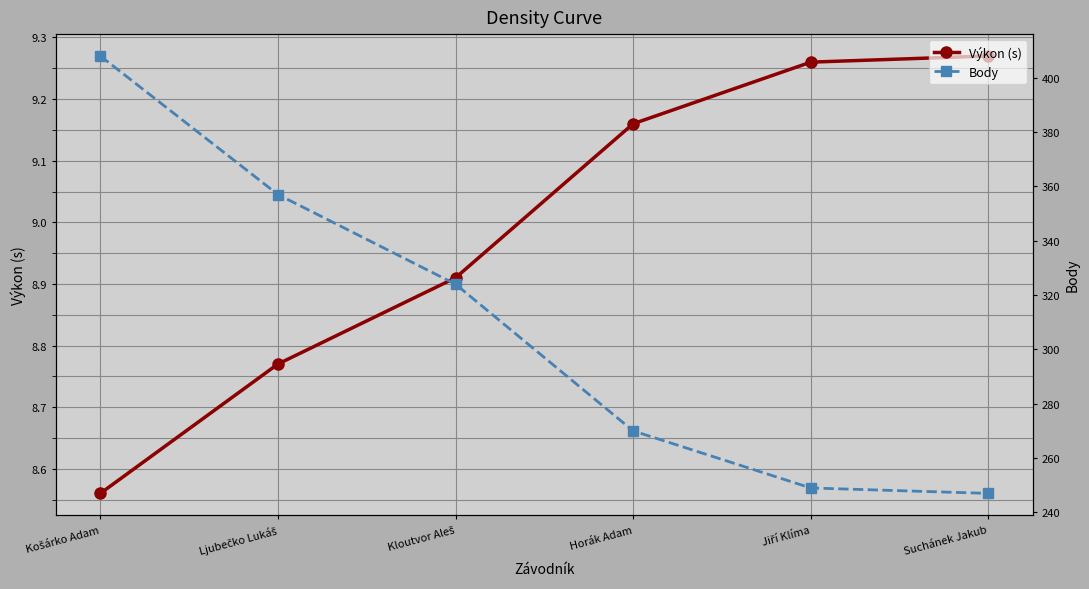

At which category is the sum across all series the highest?

Košárko Adam